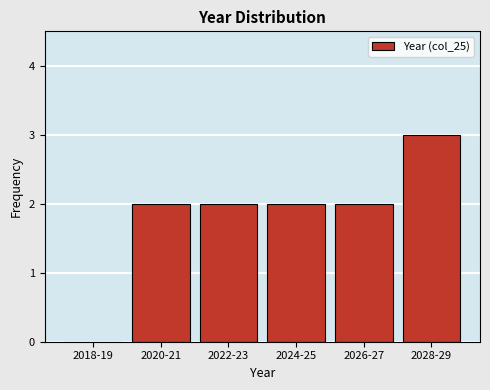

Reading right to left, what are all the values shown in this chart?

2028-29=3	2026-27=2	2024-25=2	2022-23=2	2020-21=2	2018-19=0